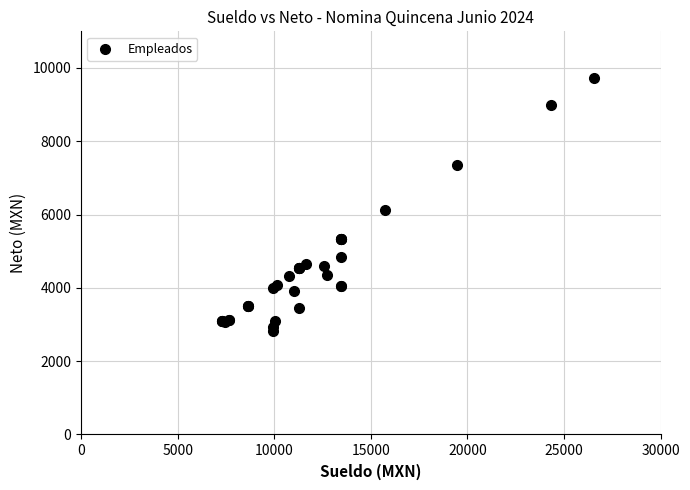

What Y value in the scatter plot is closest to 6282?

6120.4